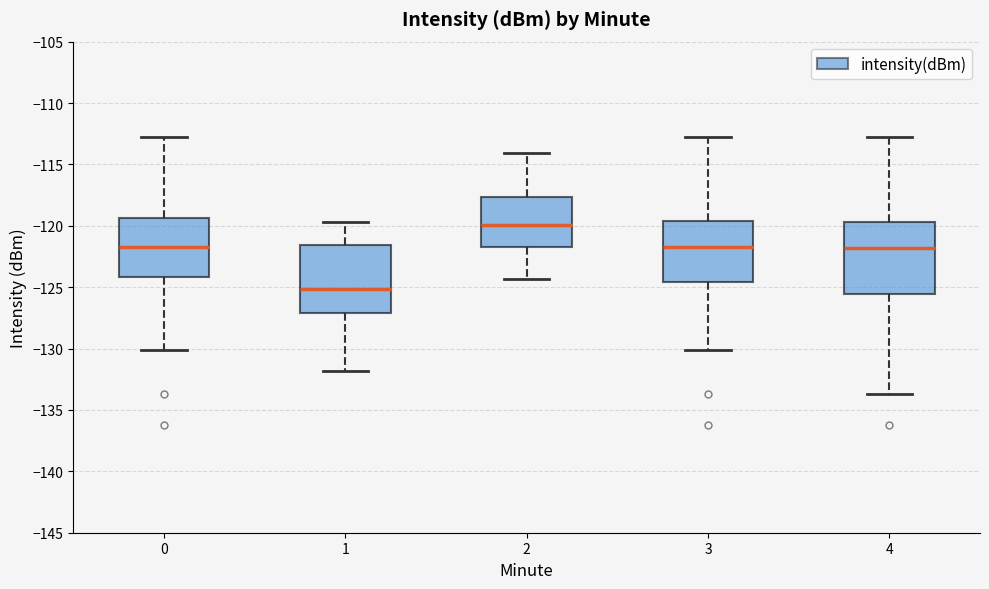

Reading left to right, read every box against the y-axis: the position of its median line, the range the box covers, and the ends of its whiskers. The values are not printed on the chart, so give them approximately, as read against the axis.

0: median -121.5, box -124.0 to -119.5, whiskers -130.0 to -113.0
1: median -125.0, box -127.0 to -121.5, whiskers -132.0 to -119.5
2: median -120.0, box -121.5 to -117.5, whiskers -124.5 to -114.0
3: median -121.5, box -124.5 to -119.5, whiskers -130.0 to -113.0
4: median -122.0, box -125.5 to -119.5, whiskers -133.5 to -113.0